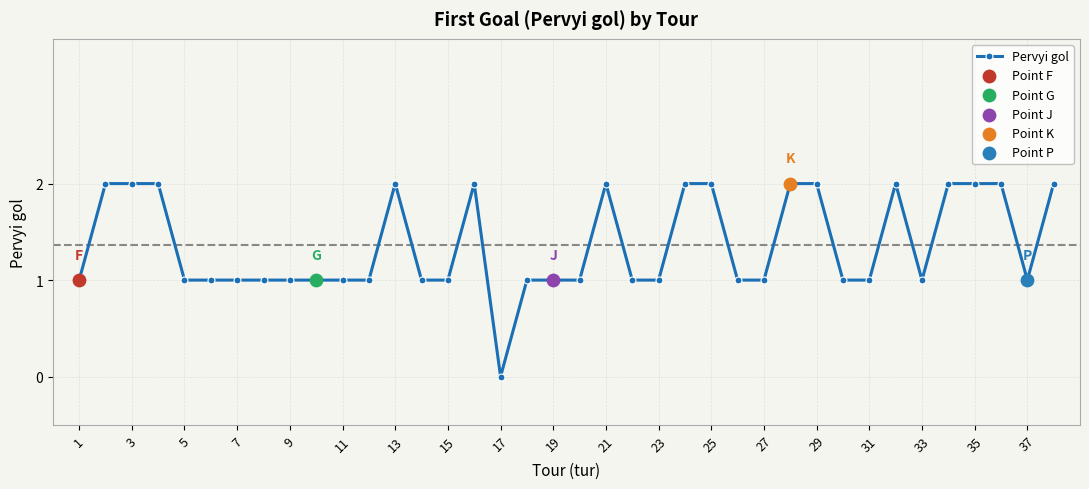

True or false: the data has more than 1 interior local peaks.

True